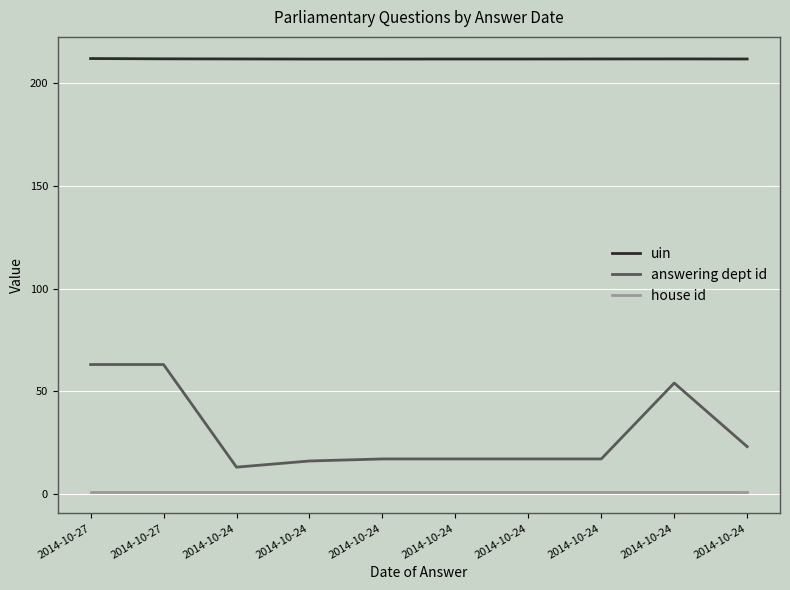

At which category is the sum across all series the highest?

2014-10-27